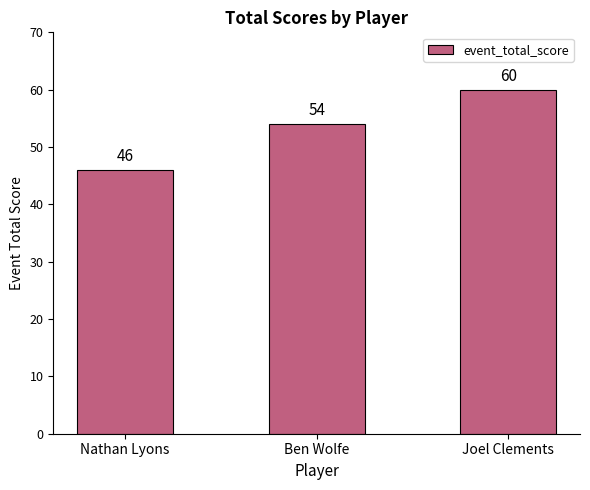

Reading left to right, extract all data points from this chart.

Nathan Lyons=46	Ben Wolfe=54	Joel Clements=60